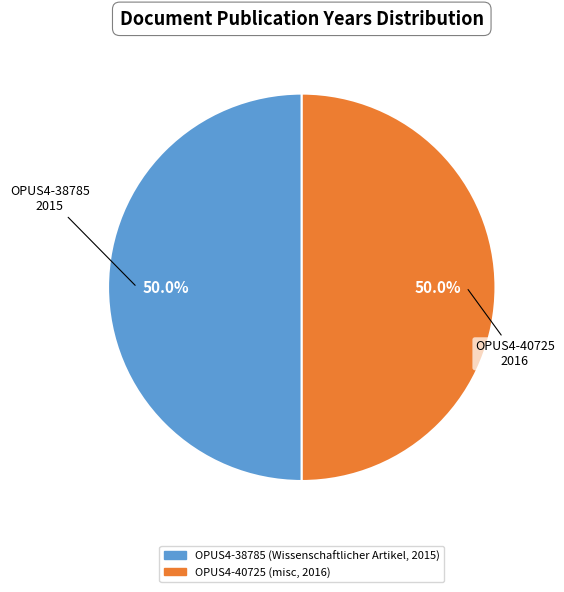

What is the total percentage of OPUS4-38785 and OPUS4-40725?

100.0%